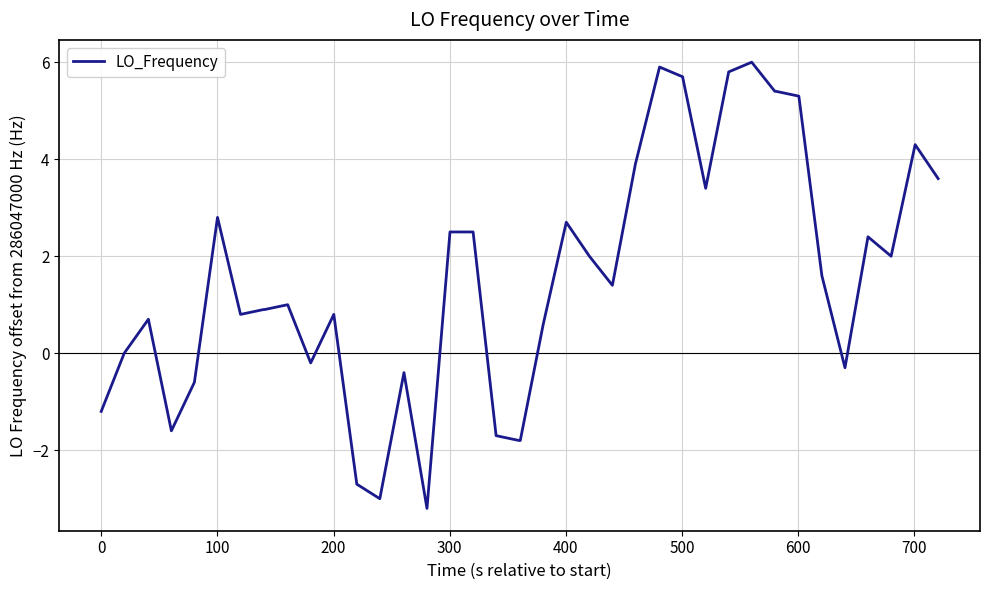

What is the minimum value shown in the chart?

-3.2